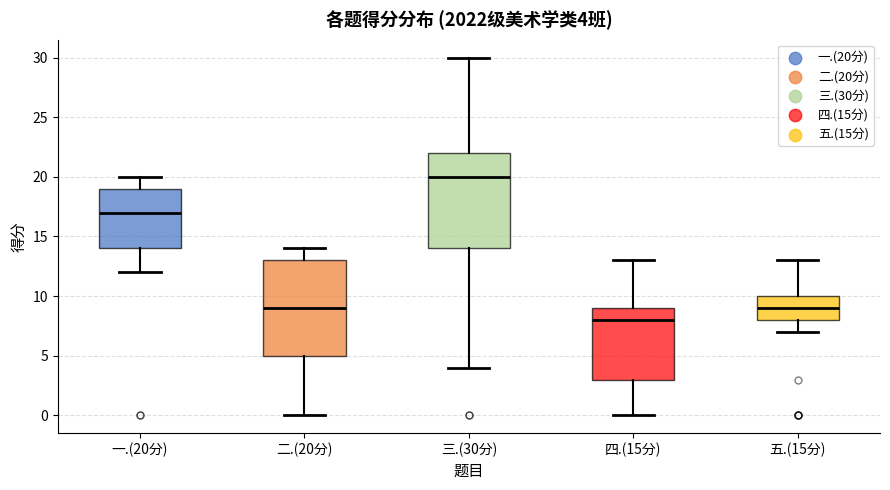

Which box has the lowest median line?

四.(15分)